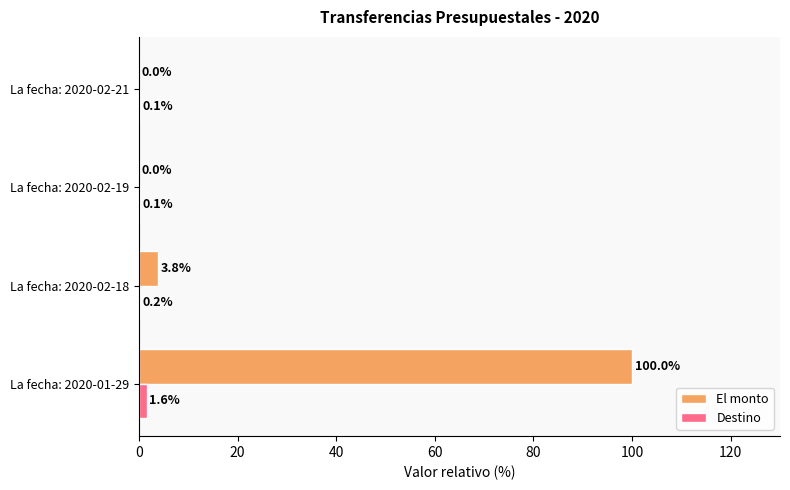

Where is El monto nearest to the value 50?

La fecha: 2020-02-18